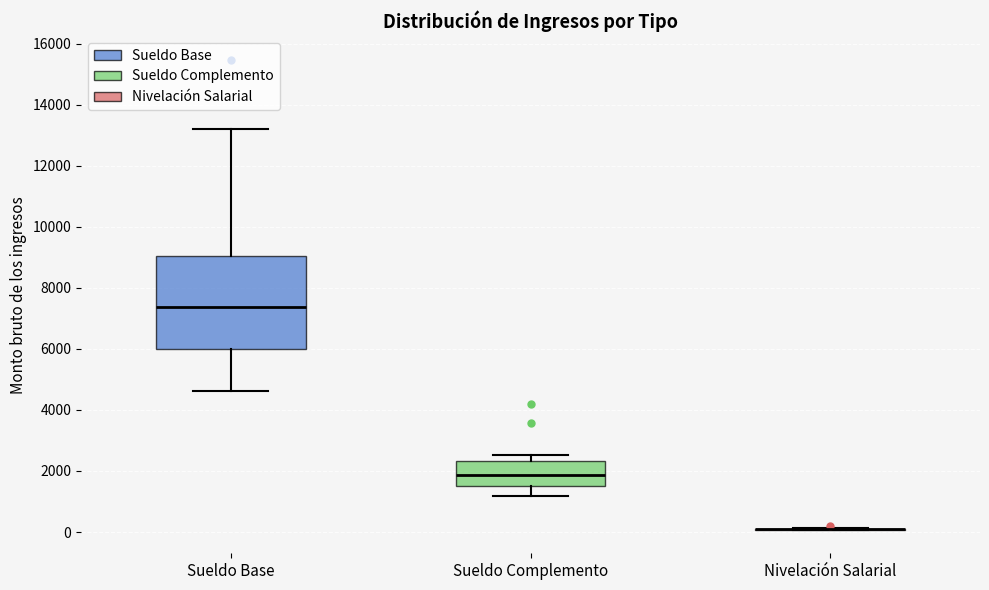

Comparing the boxes themselves (not the whiskers), which one is the tallest?

Sueldo Base